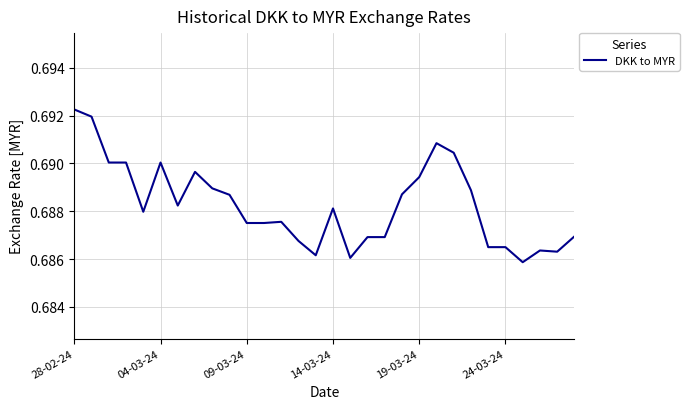

Which label corresponds to the largest value in the chart?

28-02-24